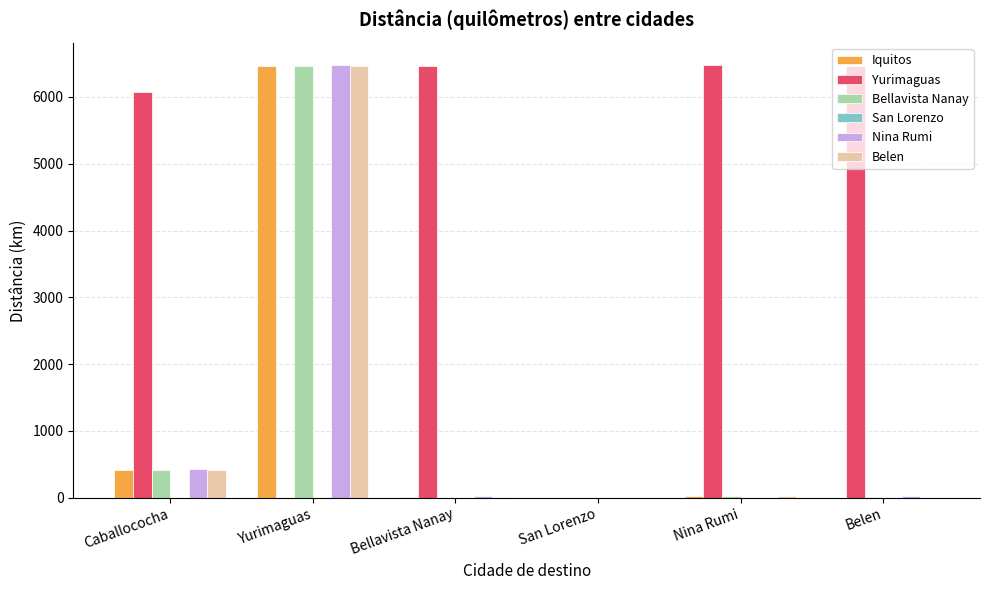

Which series changed the most between San Lorenzo and Belen?

Yurimaguas